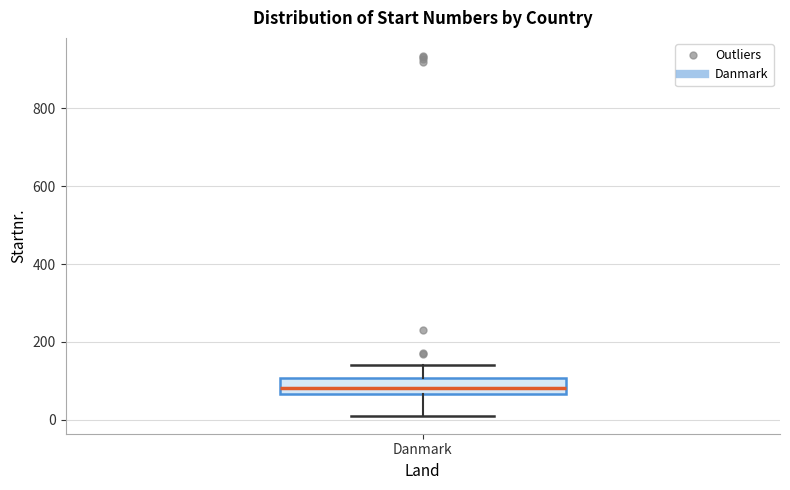

Transcribe this box plot: give where the median line is, the range the box spans, and where the two whiskers end, as read against the y-axis. The values are not printed on the chart, so give them approximately, as read against the axis.

median 80, box 60 to 100, whiskers 20 to 140